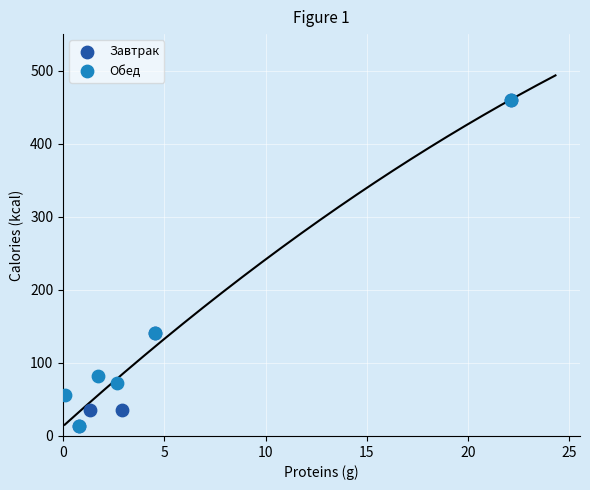

What are all the series names shown in the legend?

Завтрак, Обед